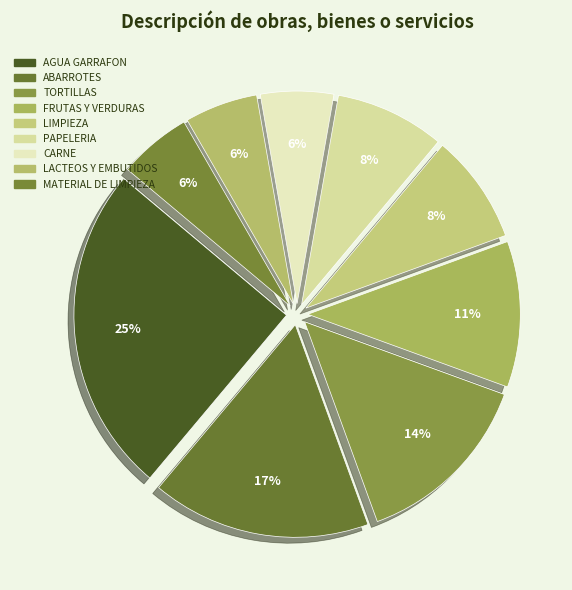

What is the ratio of the value at LIMPIEZA to the value at ABARROTES?

0.5